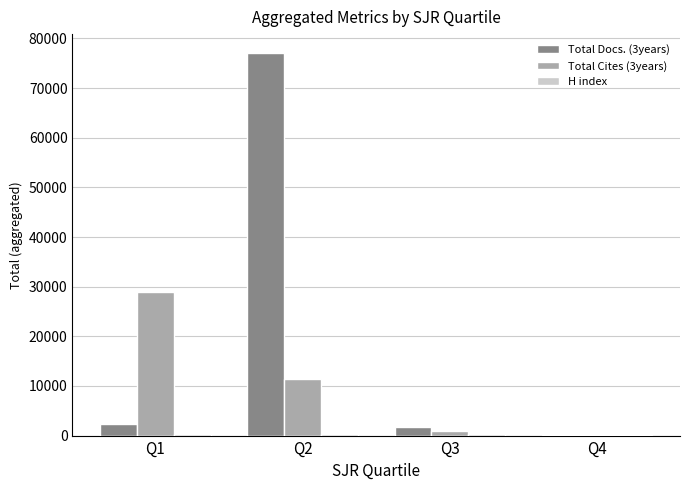

What is the maximum value for Total Docs. (3years)?

77025